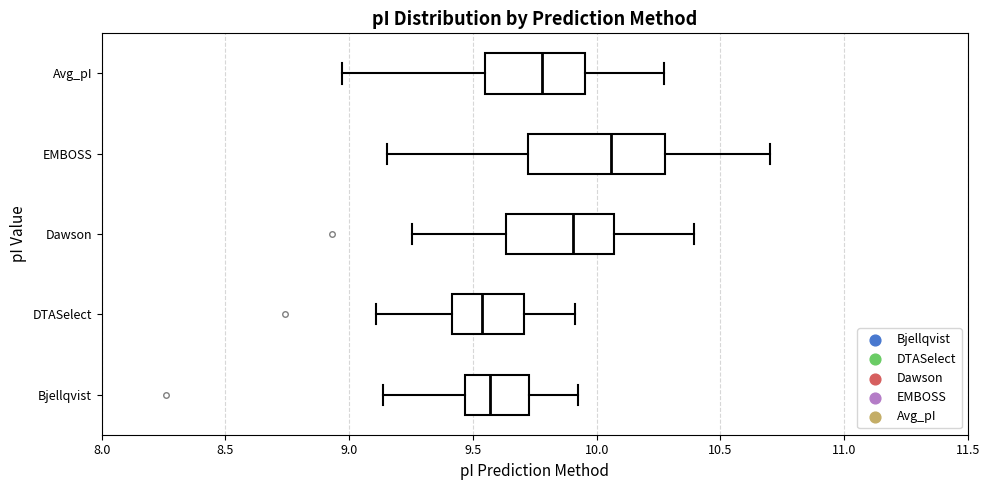

Where does the left whisker of the box for DTASelect end on the x-axis? The values are not printed on the chart, so give them approximately, as read against the axis.

9.10